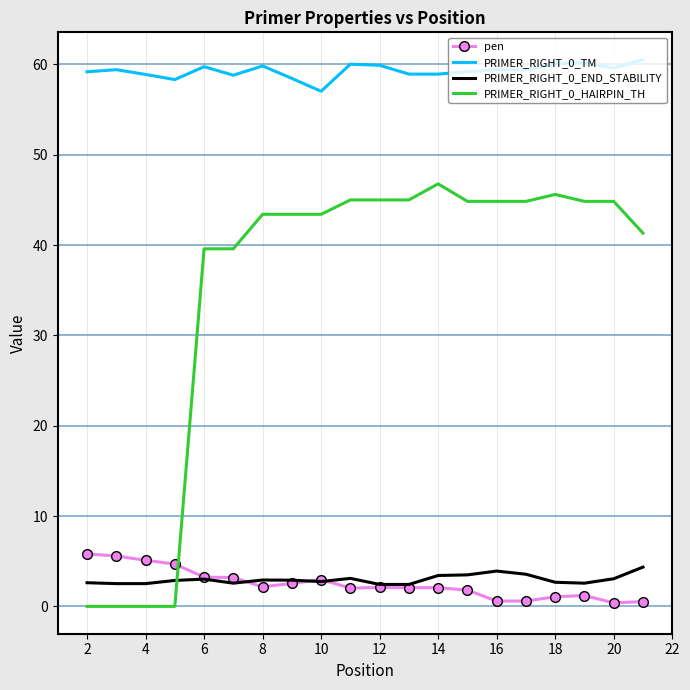

Which series has the largest total across all categories?

PRIMER_RIGHT_0_TM